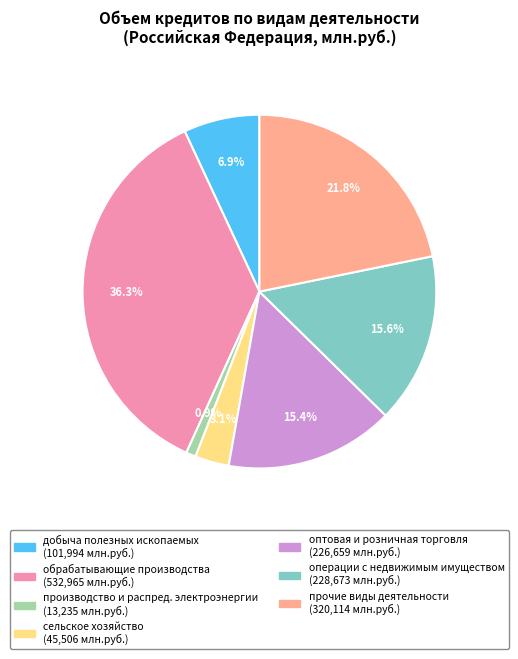

Is there a majority slice in this chart?

No